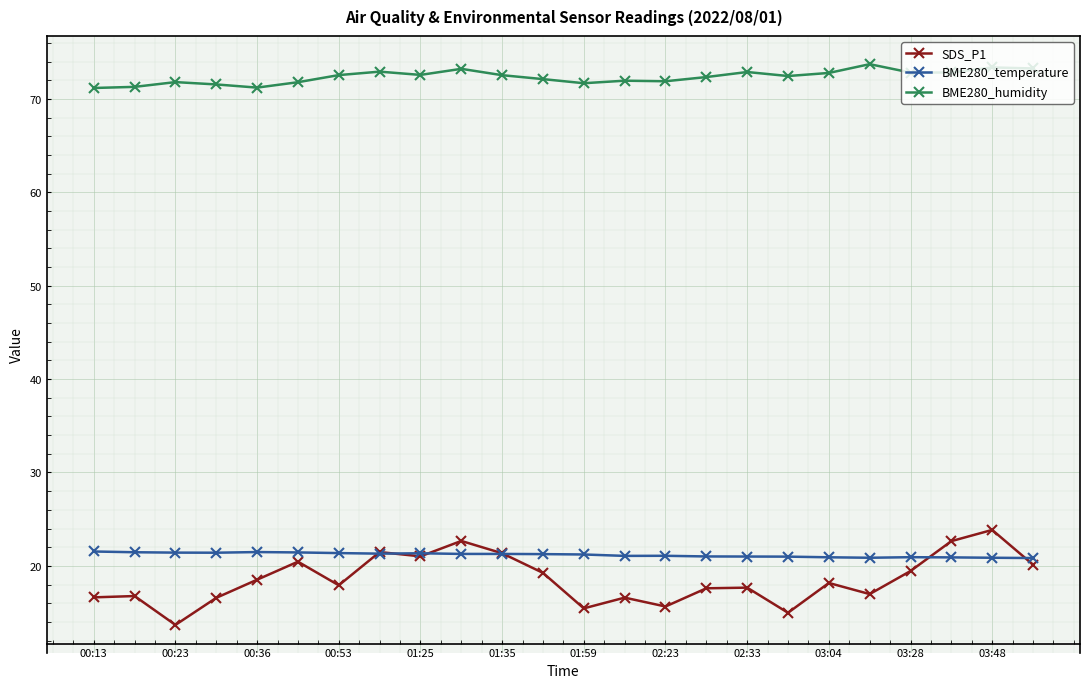

At how many categories does at least one series exceed 63?

24